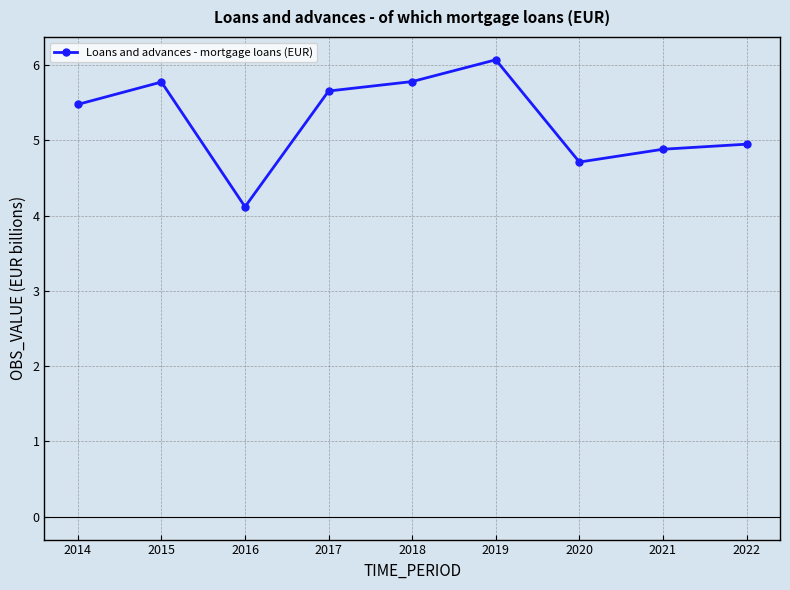

At which label is the value closest to 5?

2022